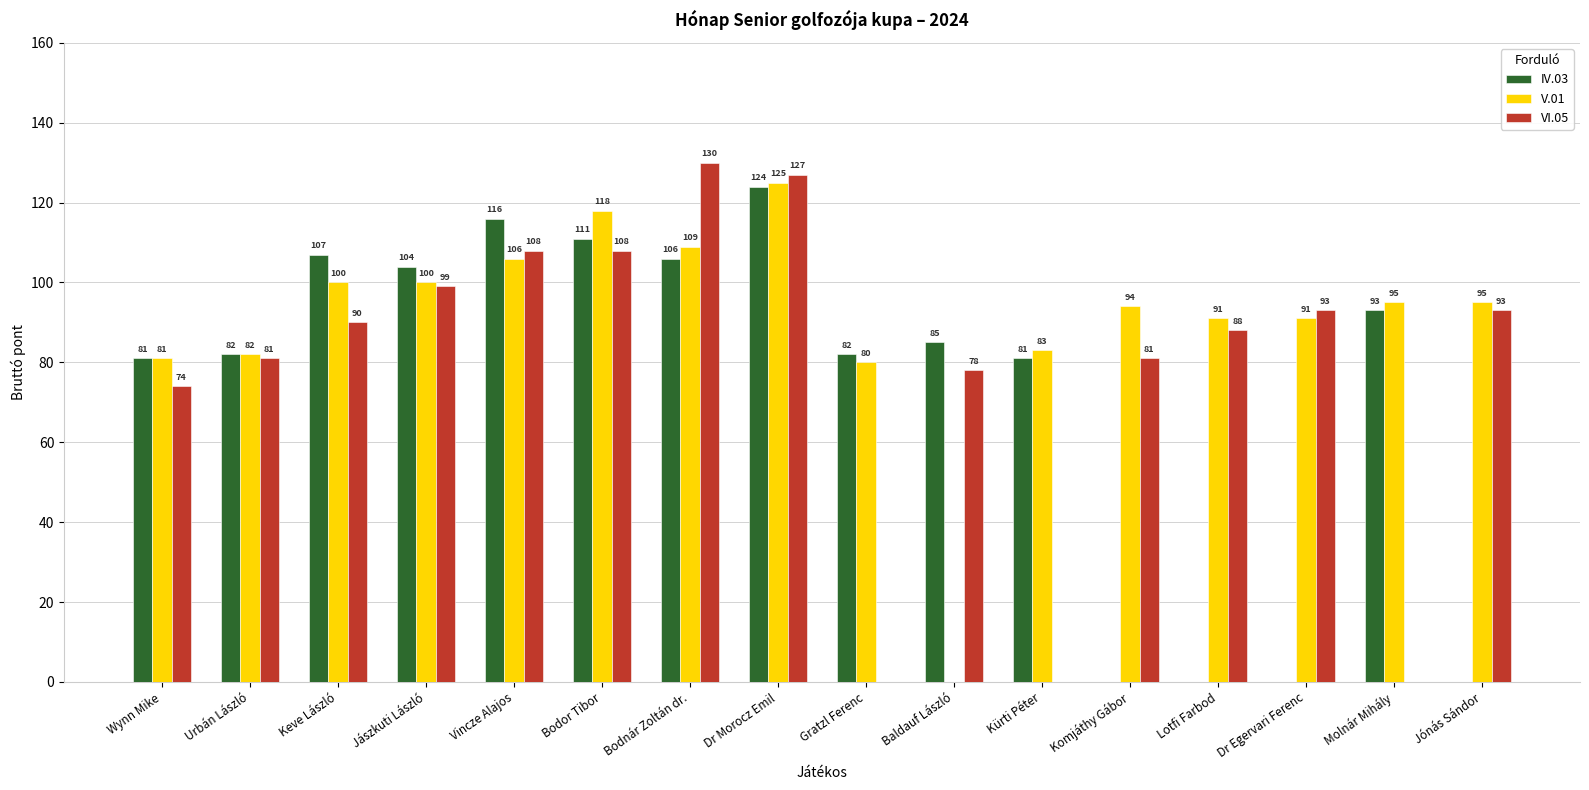

Which series has the largest range (max minus min)?

VI.05